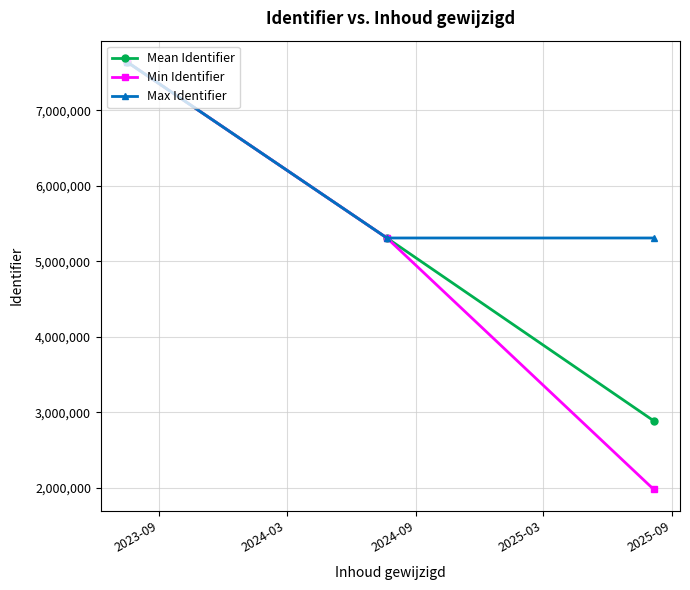

Rank the series by their average value, from lowest to highest.

Min Identifier, Mean Identifier, Max Identifier